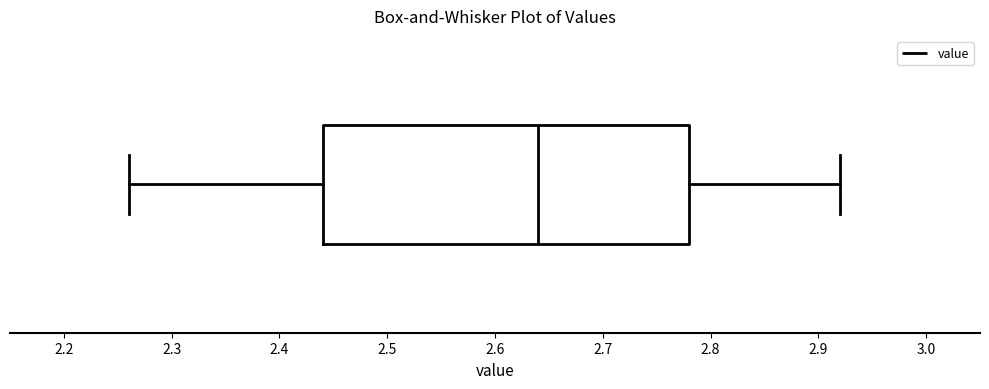

Transcribe this box plot: give where the median line is, the range the box spans, and where the two whiskers end, as read against the x-axis. The values are not printed on the chart, so give them approximately, as read against the axis.

median 2.64, box 2.44 to 2.78, whiskers 2.26 to 2.92